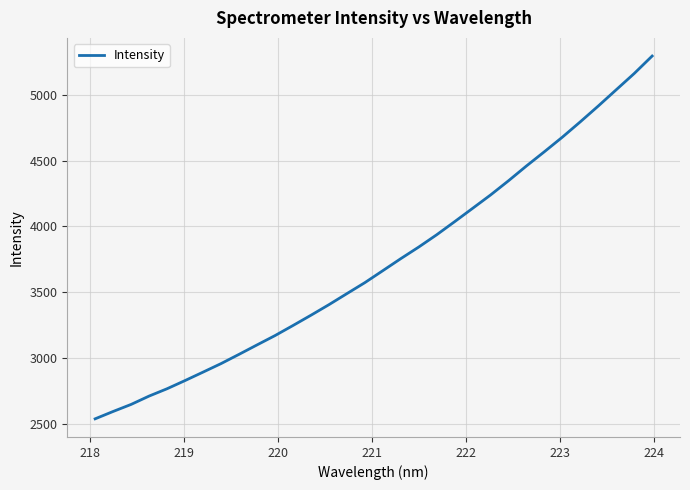

What is the sum of all values?

119135.5